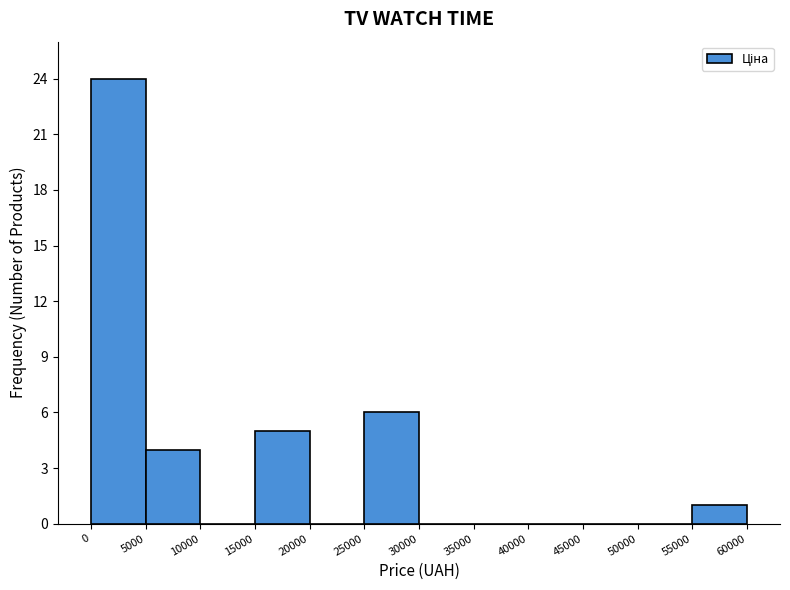

Reading left to right, list every bar in this chart as the range it spans on the x-axis followed by its height. The values are not printed on the chart, so give them approximately, as read against the axis.

0 to 5000: 24
5000 to 10000: 4
10000 to 15000: 0
15000 to 20000: 5
20000 to 25000: 0
25000 to 30000: 6
30000 to 35000: 0
35000 to 40000: 0
40000 to 45000: 0
45000 to 50000: 0
50000 to 55000: 0
55000 to 60000: 1